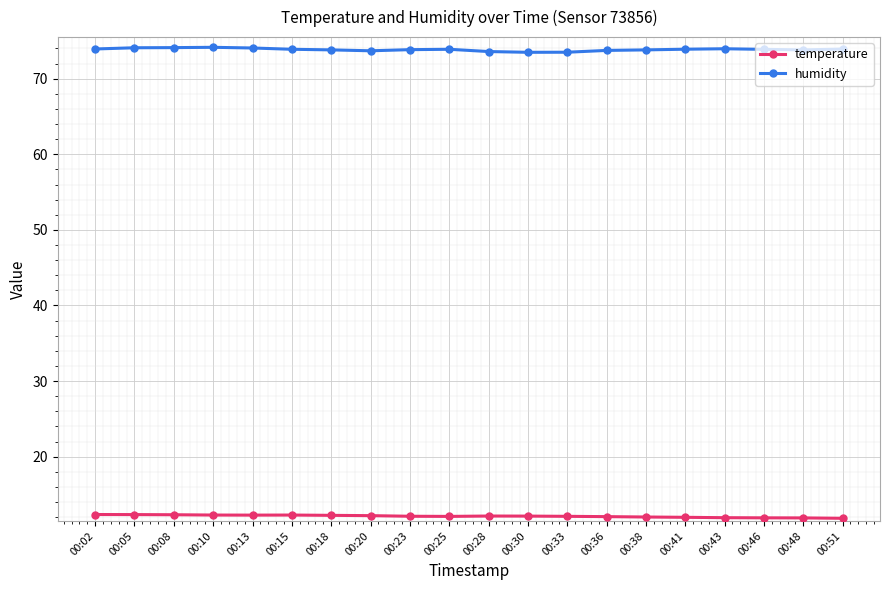

The value of temperature at 00:10 is 2.5. True or false?

False